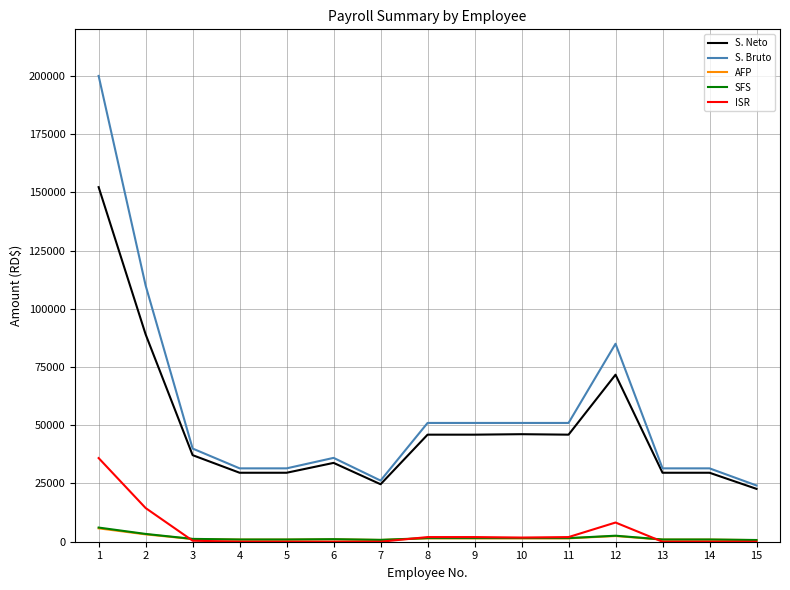

What is the difference between the AFP values at 2 and 3?

2009.0